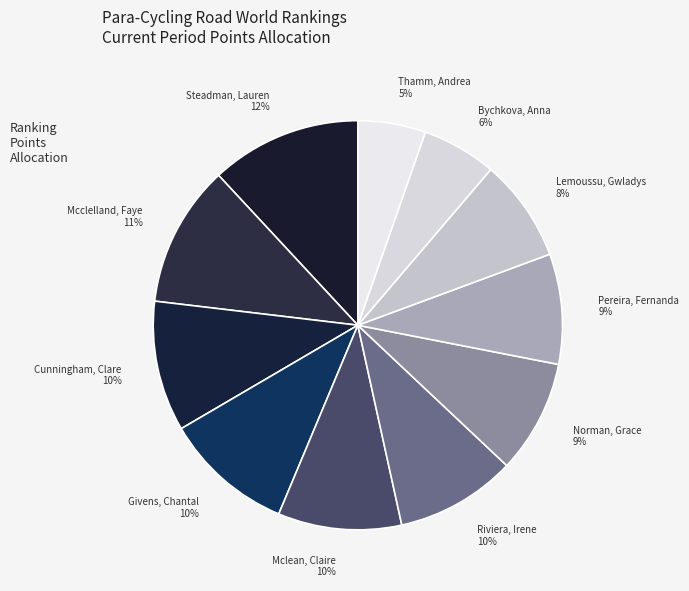

To the nearest percent, what is the average slice percentage?

9%